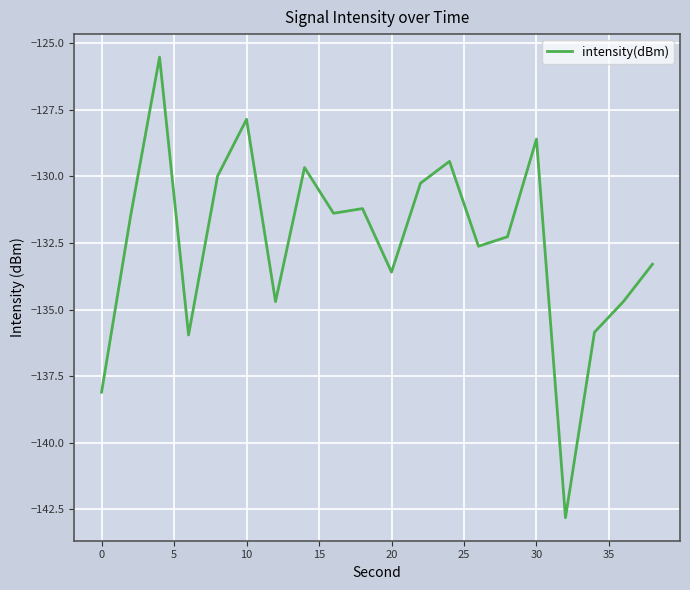

What is the difference between the maximum and minimum values?

17.3